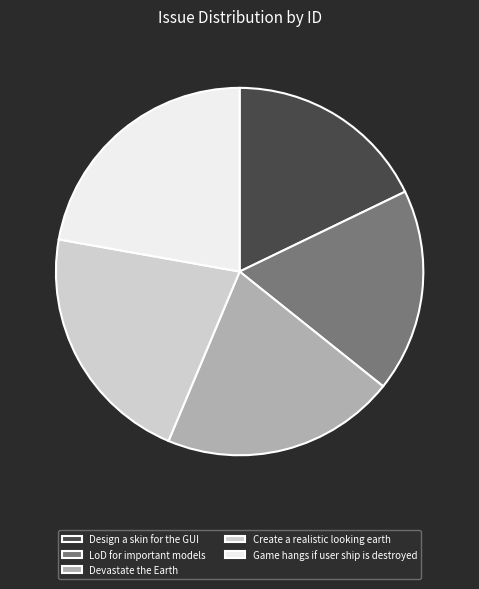

How many segments does this pie chart have?

5